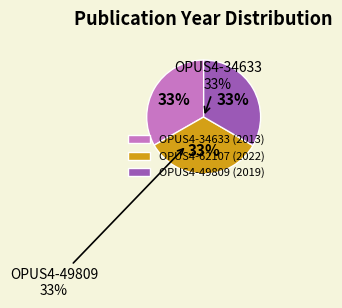

Combined, do OPUS4-34633 and OPUS4-49809 account for over 50%?

Yes